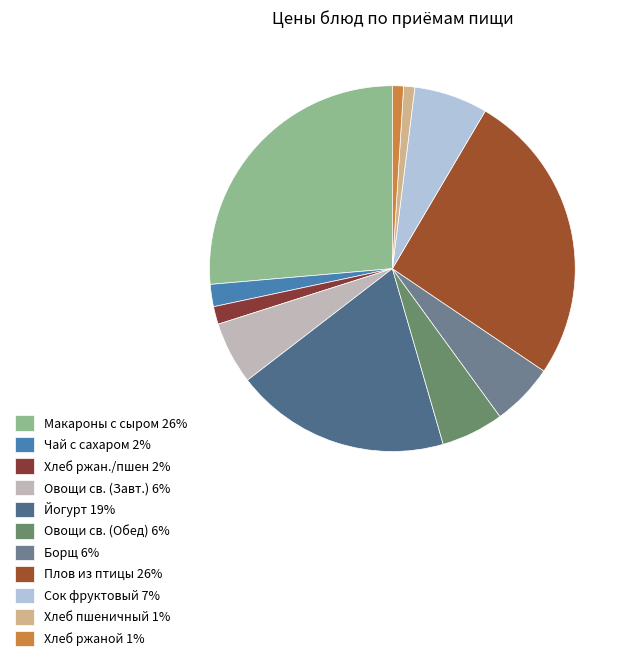

How many slices are in this pie chart?

11